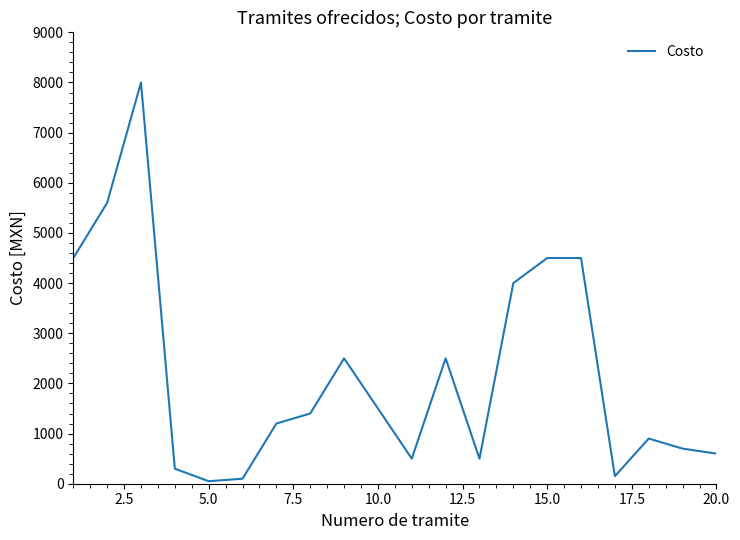

What is the maximum value shown in the chart?

8000